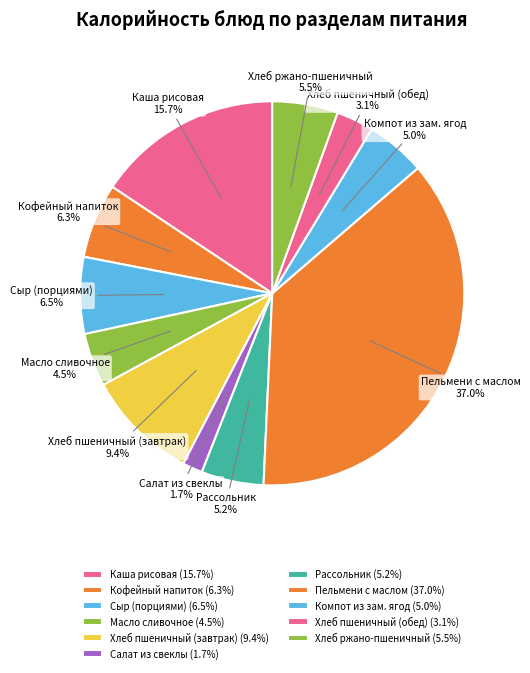

Count the number of slices in the pie.

11